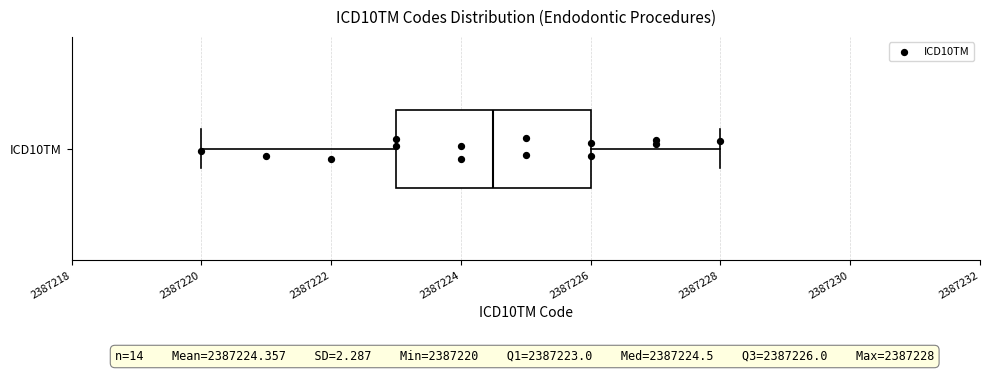

Read this box plot against the x-axis: the position of the median line, the range covered by the box, and the ends of both whiskers. The values are not printed on the chart, so give them approximately, as read against the axis.

median 2387224.6, box 2387223.0 to 2387226.0, whiskers 2387220.0 to 2387228.0